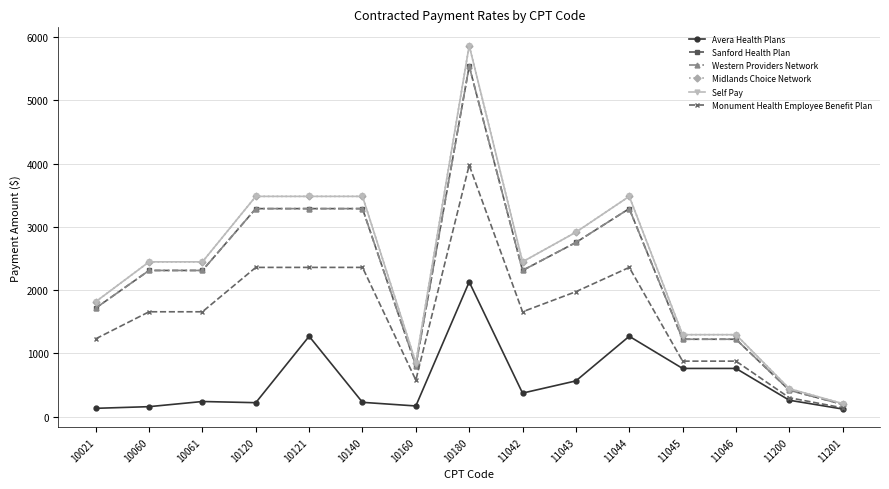

Does the chart have visible grid lines?

Yes